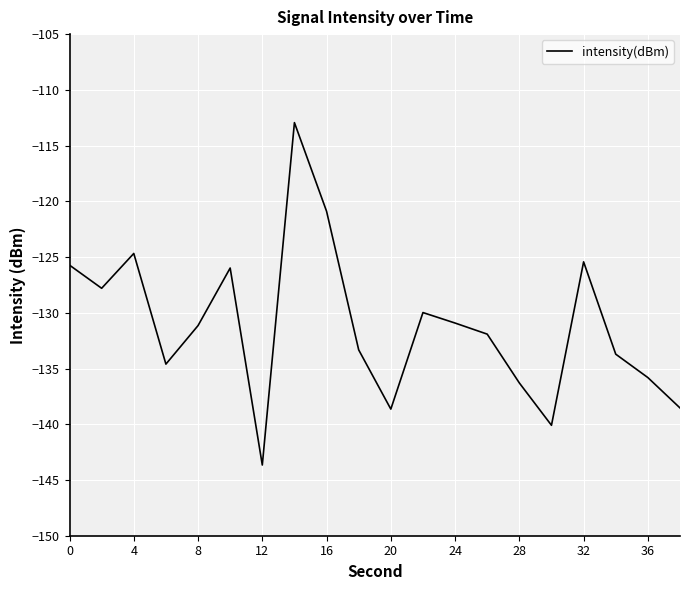

What is the difference between the maximum and minimum values?

30.7